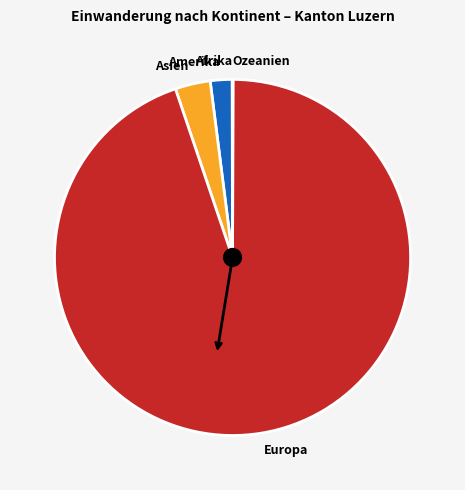

Which slice is the largest?

Europa